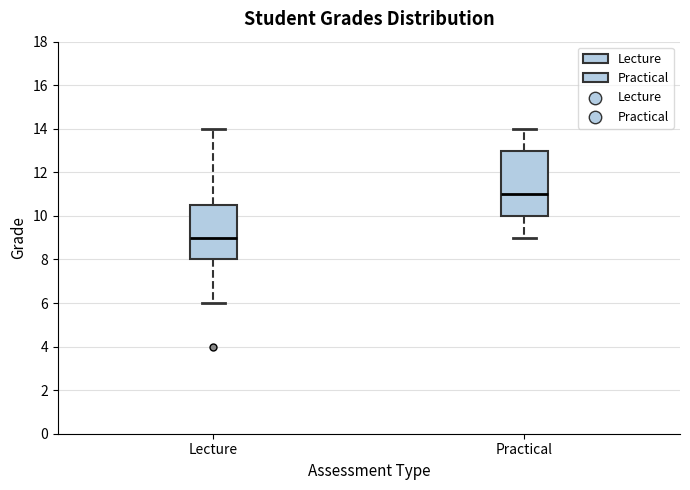

Which box has the lowest median line?

Lecture